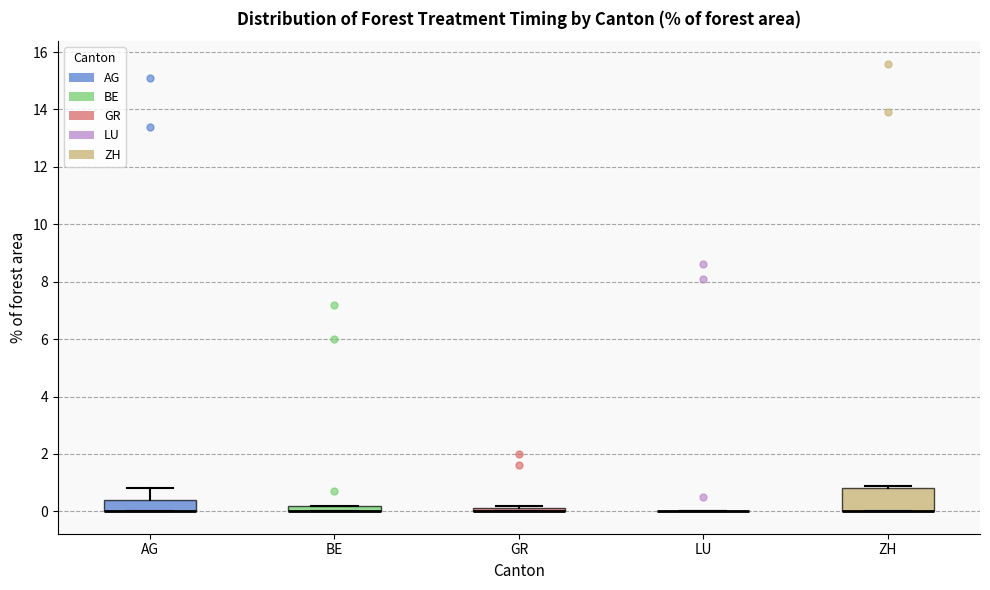

Which box is the tallest, from its lower edge to its upper edge?

ZH